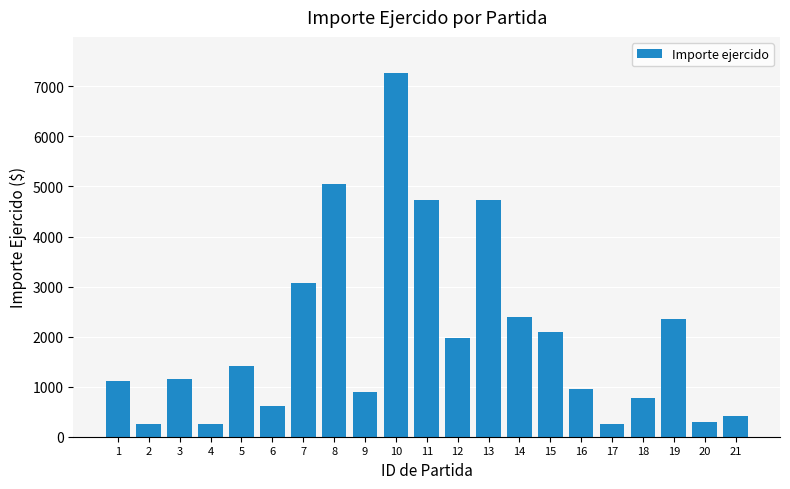

What is the change in value from 3 to 13?

+3570.0